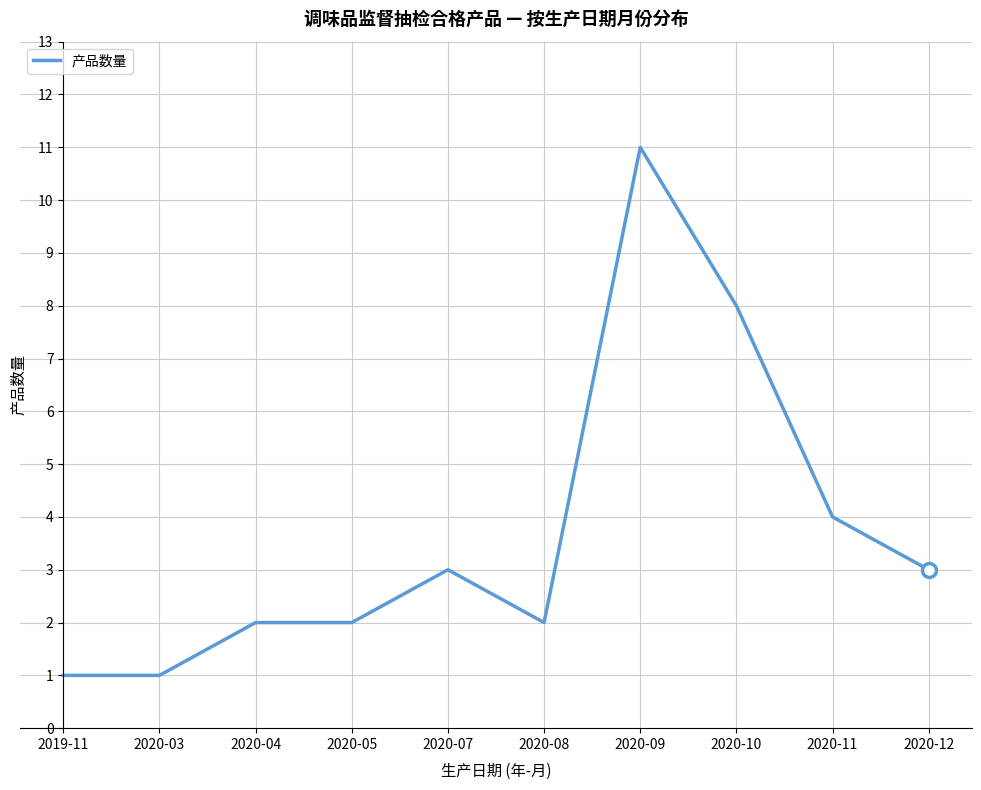

Count the number of data series in this chart.

1